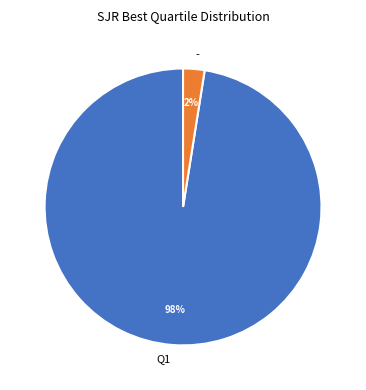

Which has a higher value, - or Q1?

Q1